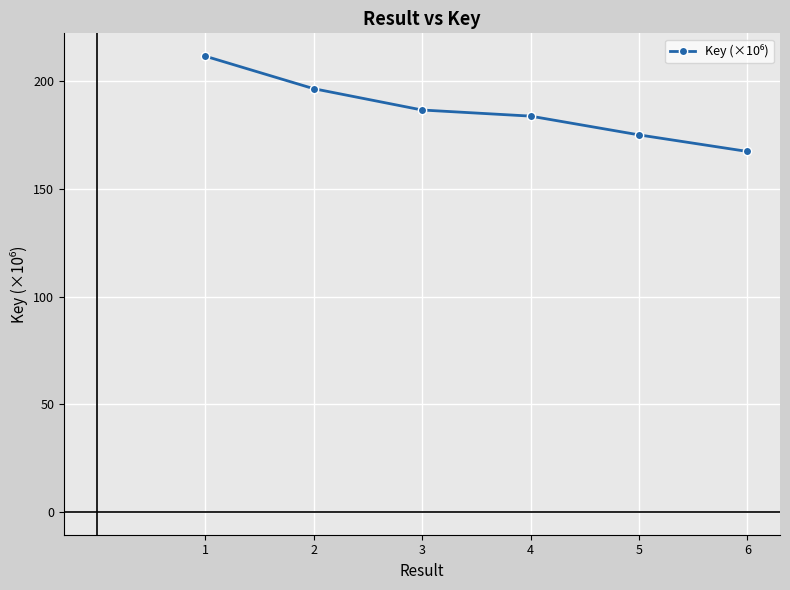

What is the difference between the values at 2 and 4?

12.8